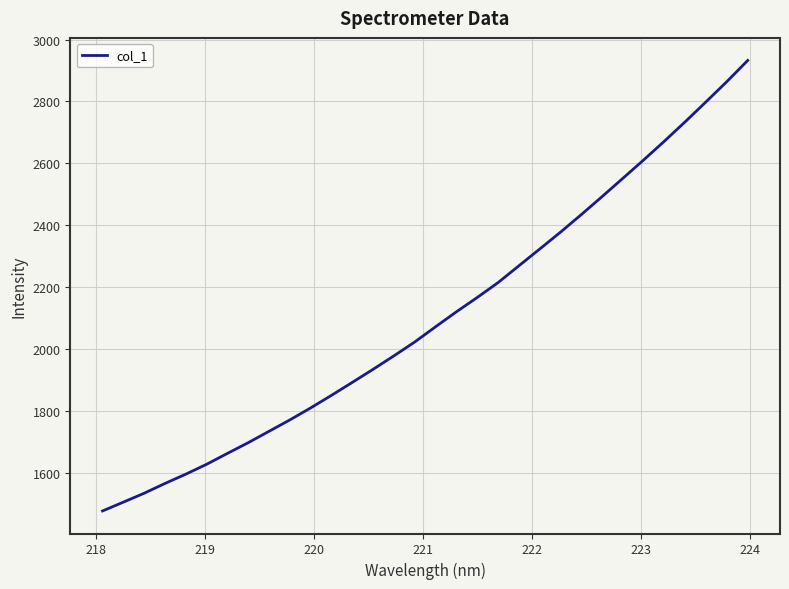

What is the minimum value shown in the chart?

1476.2